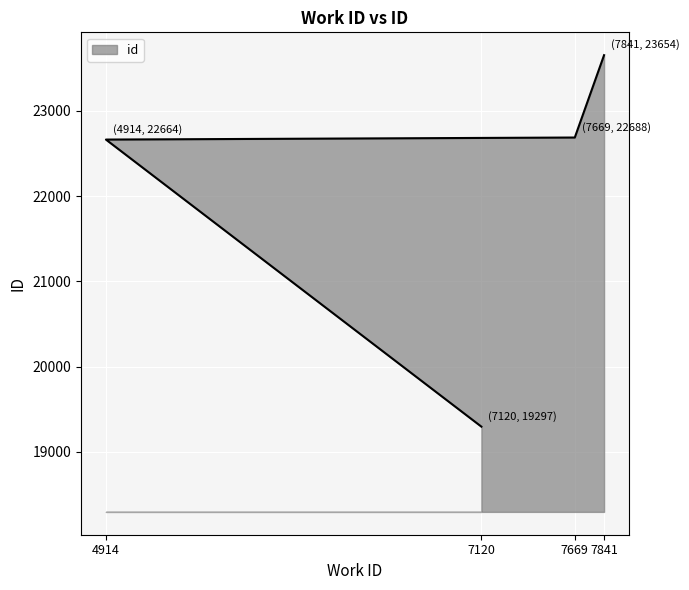

Which label corresponds to the largest value in the chart?

7841